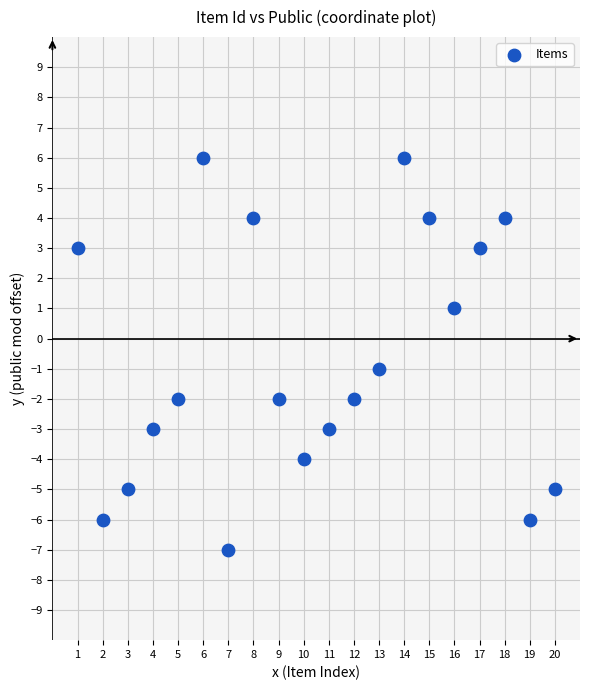

What is the range of X values (max minus min)?

19